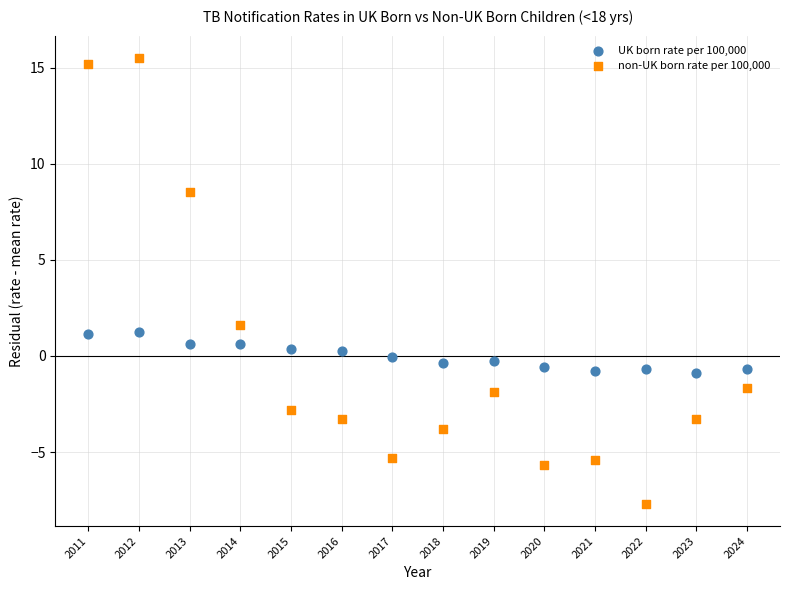

Across all data points, what is the range of Y values (max minus min)?

23.2